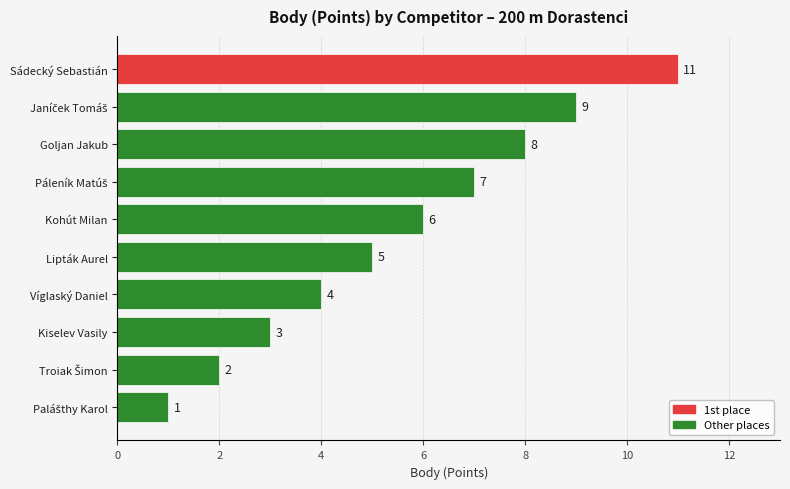

Reading top to bottom, what are all the values shown in this chart?

11	9	8	7	6	5	4	3	2	1